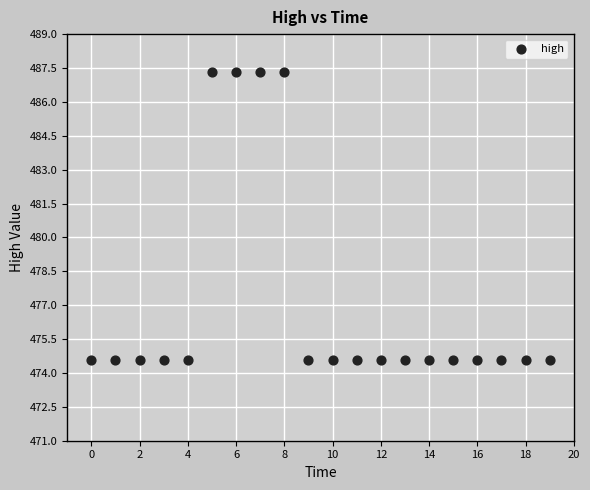

What is the range of Y values (max minus min)?

12.8